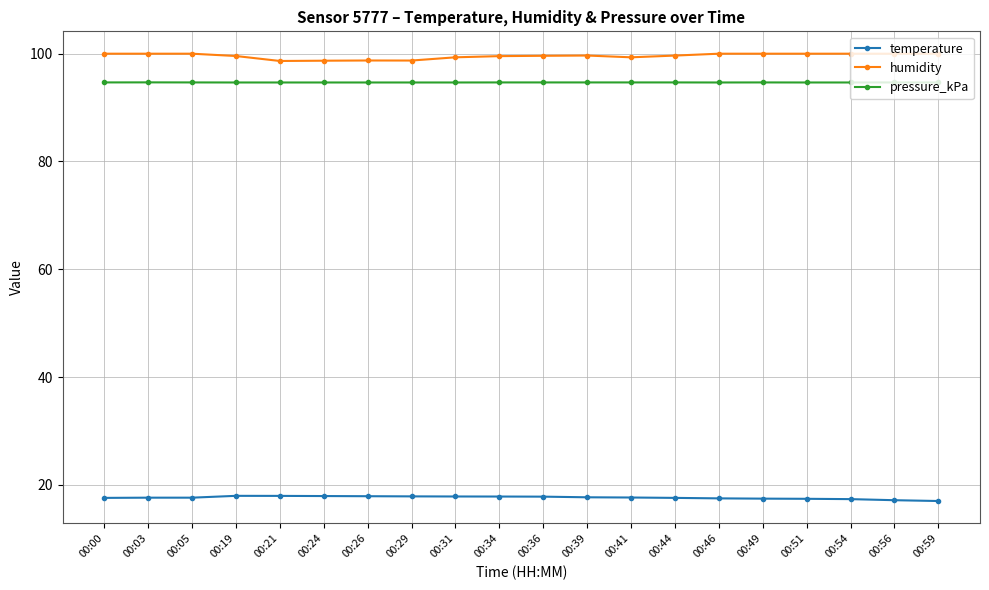

The temperature series shows 11.7 at 00:59. True or false?

False